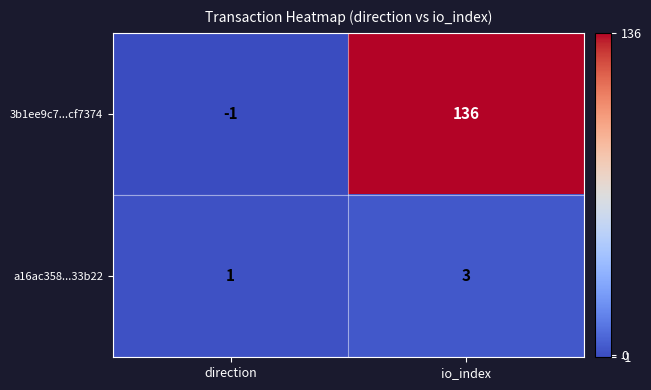

Is it true that 3b1ee9c7...cf7374 equals -1 at direction?

True